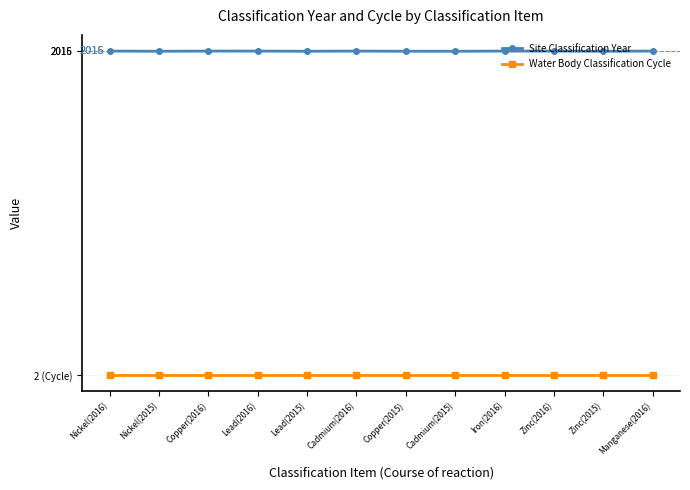

What are all the series names shown in the legend?

Site Classification Year, Water Body Classification Cycle